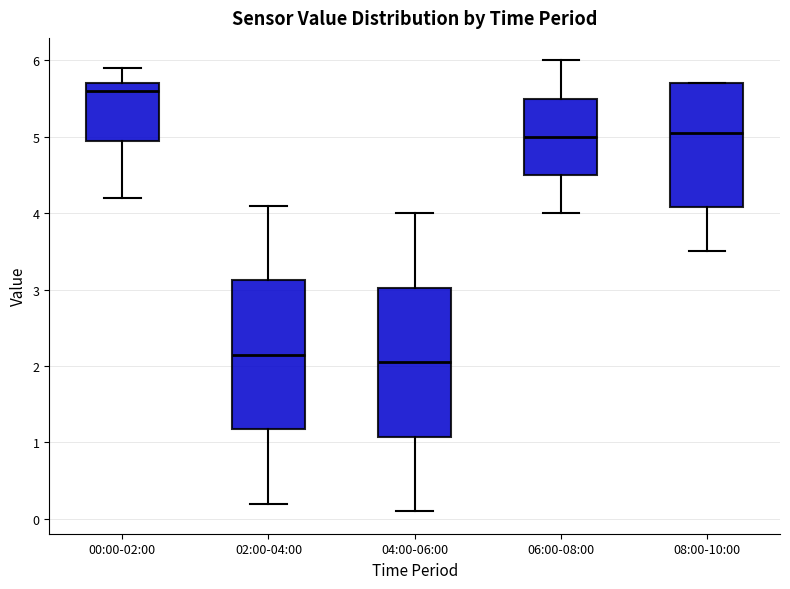

Which box's median line is the highest?

00:00-02:00